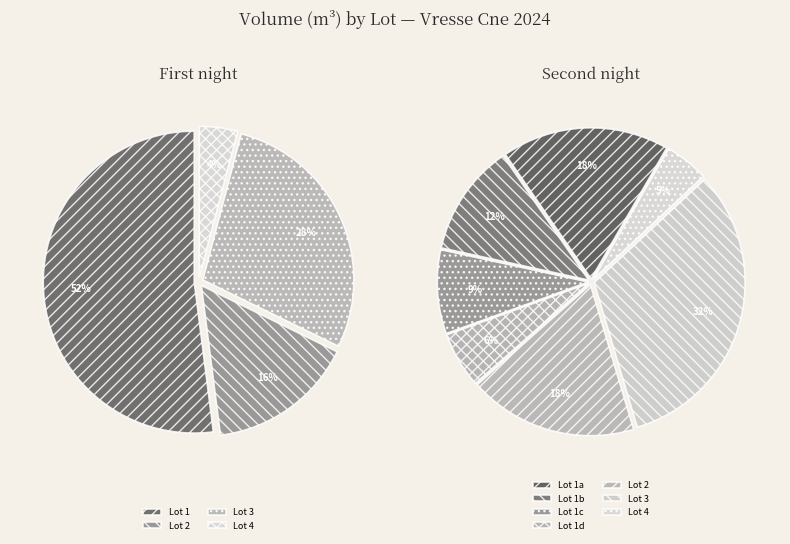

Is the sum of lot_3 and lot_4 greater than half?

No